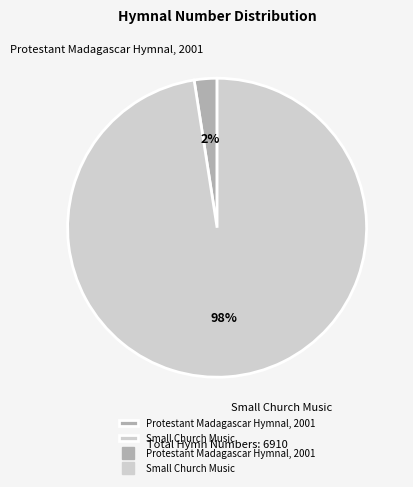

To the nearest percent, what percentage of the pie is Protestant Madagascar Hymnal, 2001?

2%